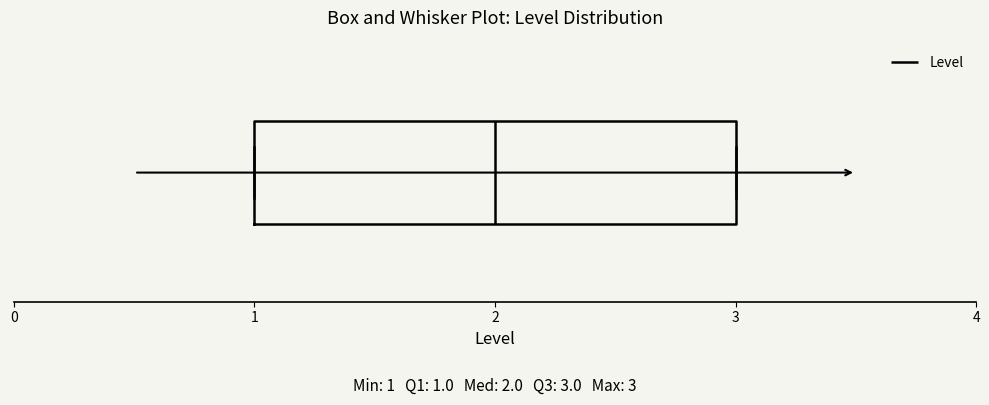

Transcribe this box plot: give where the median line is, the range the box spans, and where the two whiskers end, as read against the x-axis. The values are not printed on the chart, so give them approximately, as read against the axis.

median 2, box 1 to 3, whiskers 1 to 3